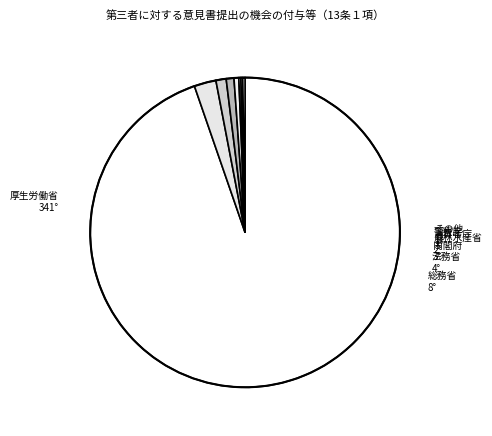

Does any single category account for the majority?

Yes